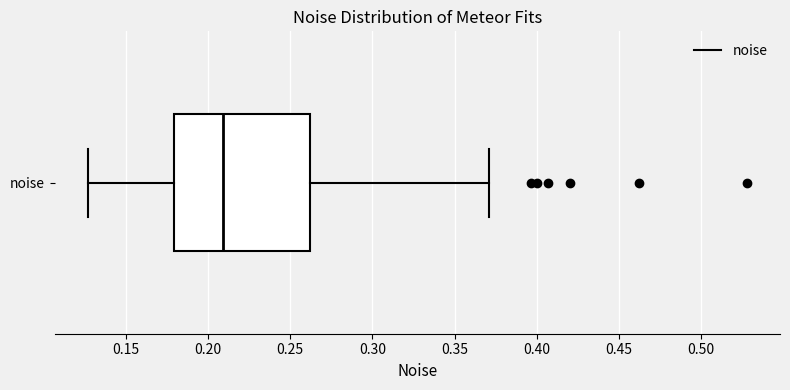

Where does the right whisker of the box for noise end on the x-axis? The values are not printed on the chart, so give them approximately, as read against the axis.

0.370